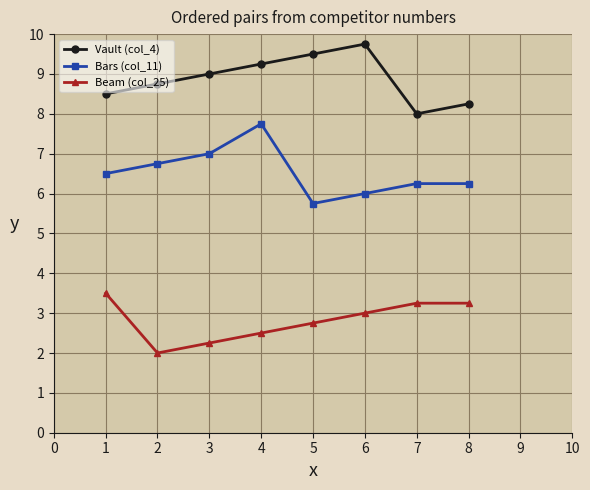

What value does the Bars (col_11) series have at 1?

6.5